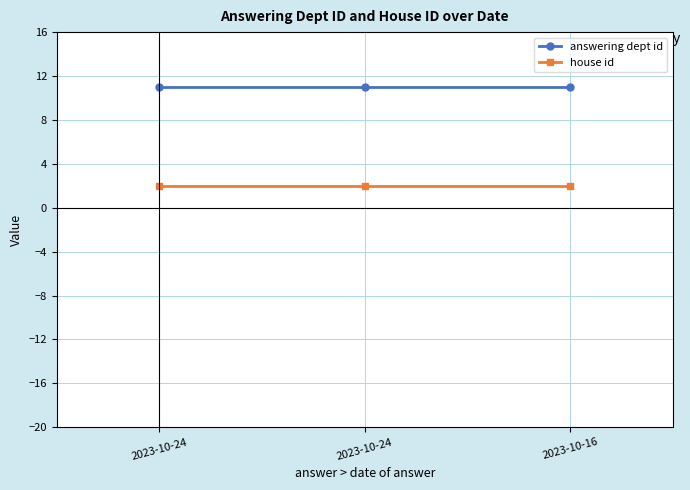

Does the chart have visible grid lines?

Yes